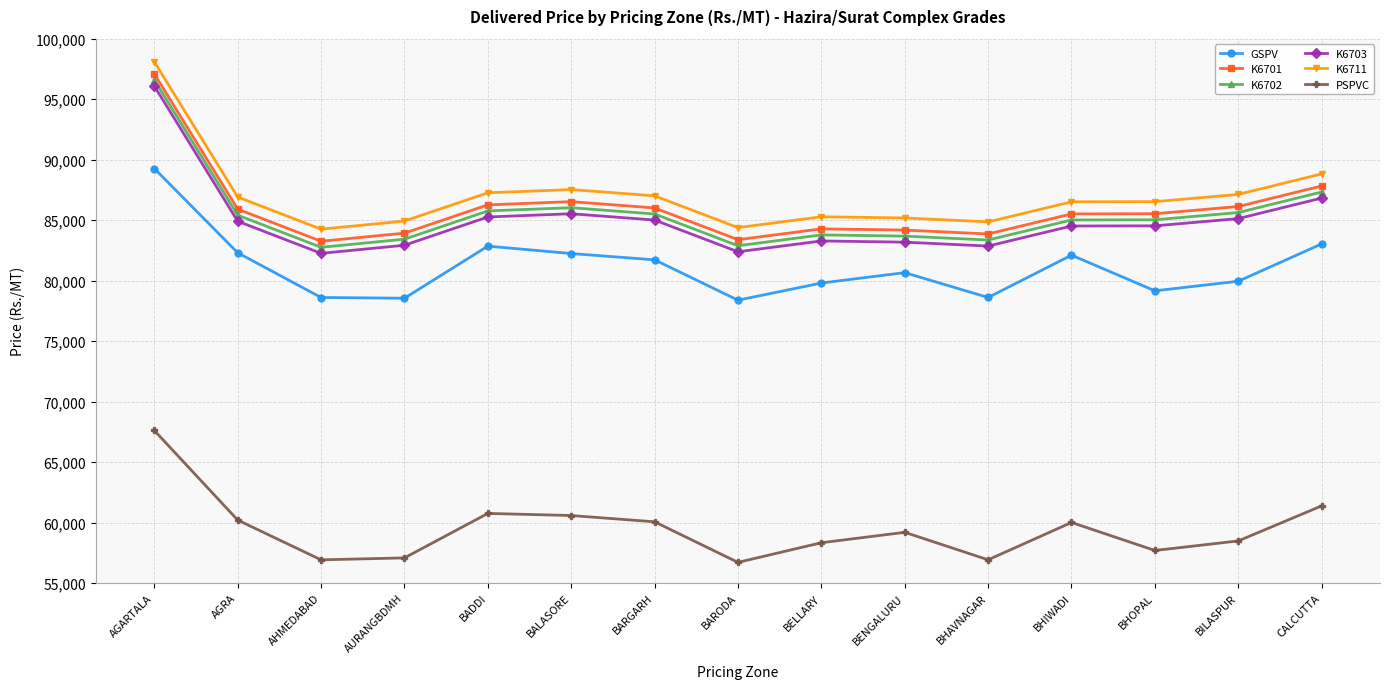

Does the chart display data point markers on the line(s)?

Yes